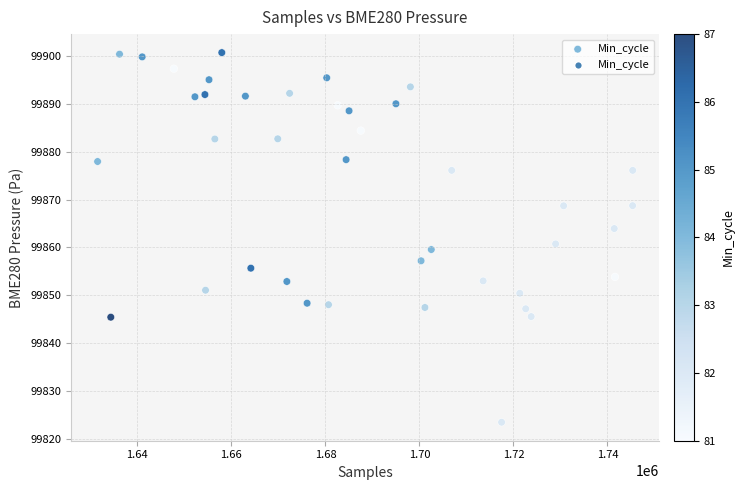

What is the range of X values (max minus min)?

113827.0